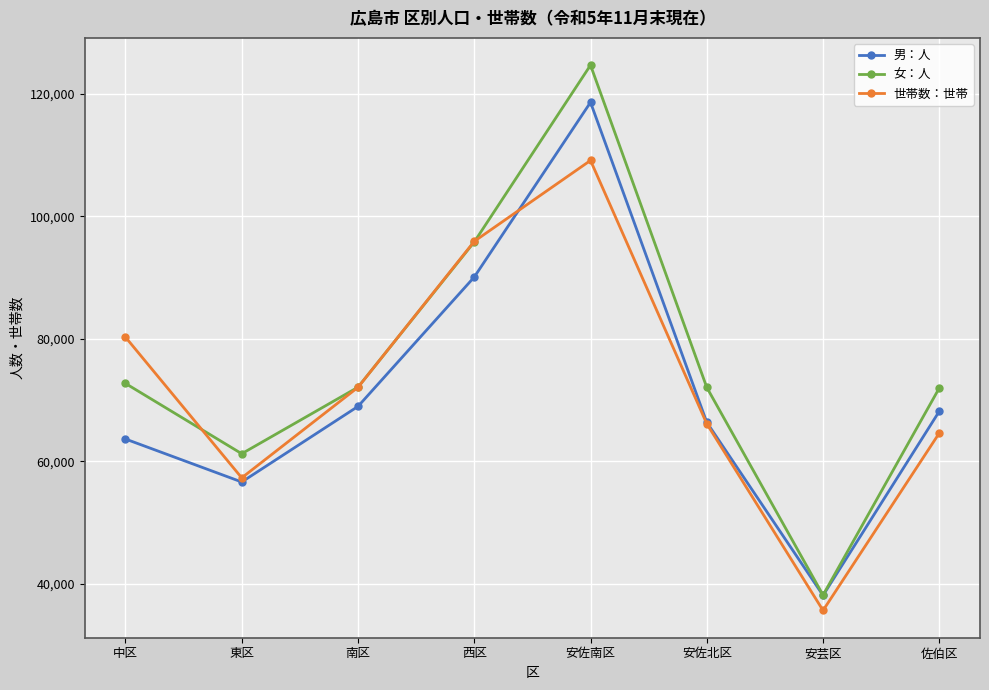

List the series in order of their peak value, lowest first.

世帯数：世帯, 男：人, 女：人